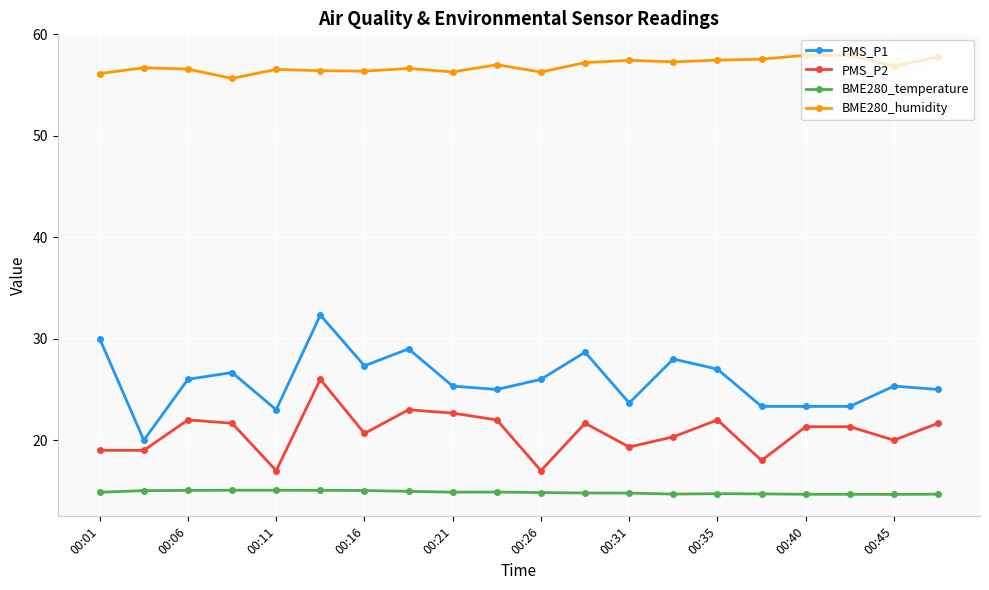

What is the maximum value for BME280_temperature?

15.1